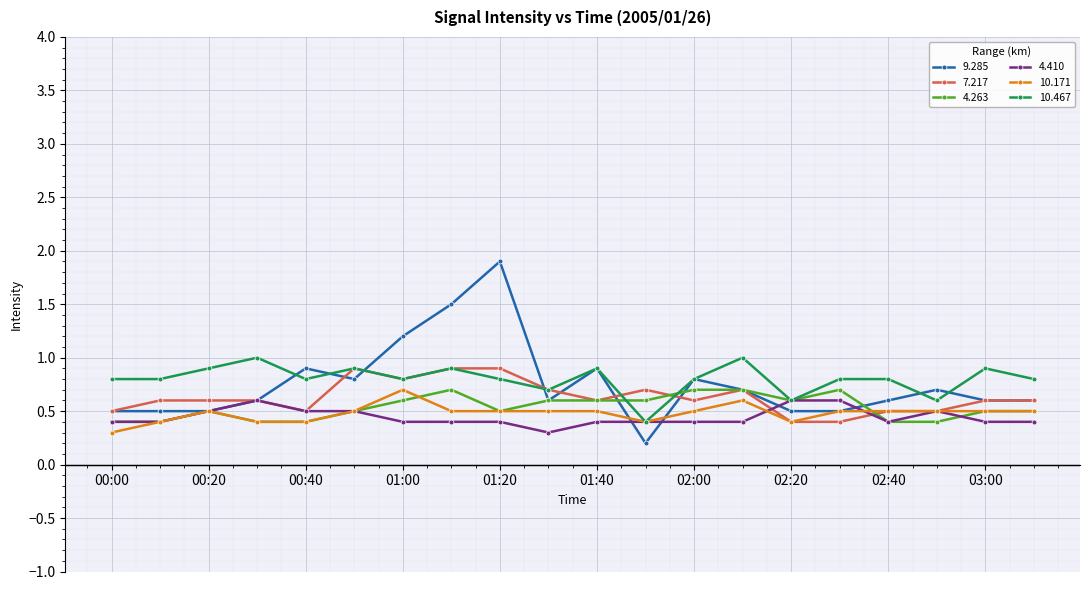

What is the lowest value of the 10.171 series?

0.3